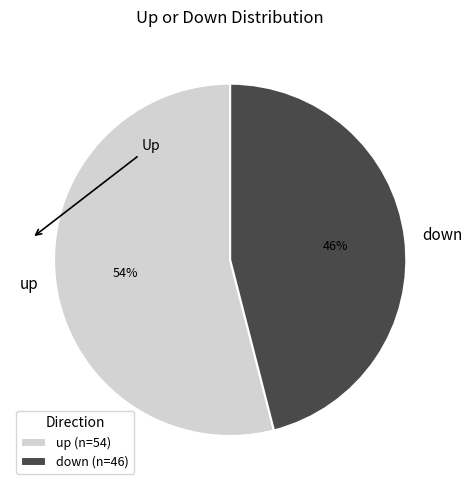

How many segments does this pie chart have?

2